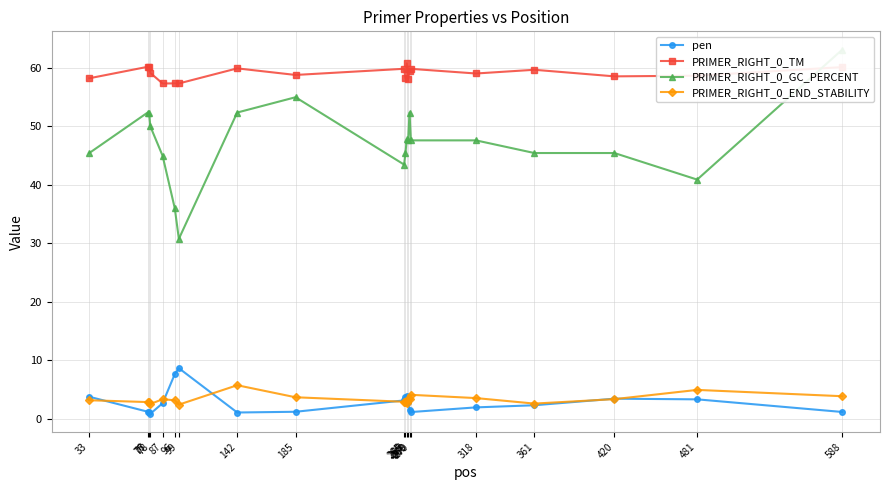

Reading left to right, what are all the values shown in this chart?

pen: 3.8	1.2	1.2	0.8	2.6	7.6	8.6	1.1	1.2	3.1	3.7	3.8	2.8	1.5	1.1	1.9	2.3	3.4	3.3	1.2
PRIMER_RIGHT_0_TM: 58.2	60.2	60.2	59.2	57.4	57.4	57.4	59.9	58.8	59.9	58.3	60.8	58.2	59.5	59.9	59.1	59.7	58.6	58.7	60.2
PRIMER_RIGHT_0_GC_PERCENT: 45.5	52.4	52.4	50.0	45.0	36.0	30.8	52.4	55.0	43.5	45.5	47.8	47.6	52.4	47.6	47.6	45.5	45.5	40.9	63.2
PRIMER_RIGHT_0_END_STABILITY: 3.2	2.9	2.9	2.5	3.3	3.2	2.4	5.7	3.7	2.9	2.9	2.7	3.4	3.4	4.1	3.5	2.6	3.4	4.9	3.9